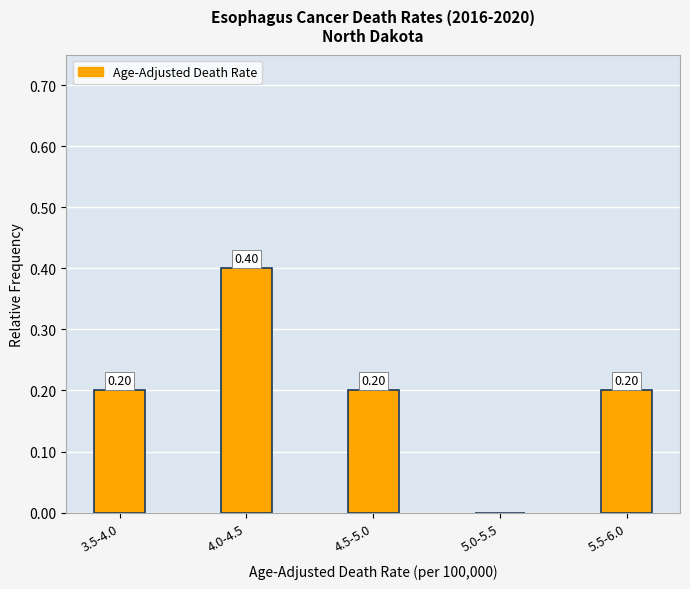

What is the sum of all values?

1.0